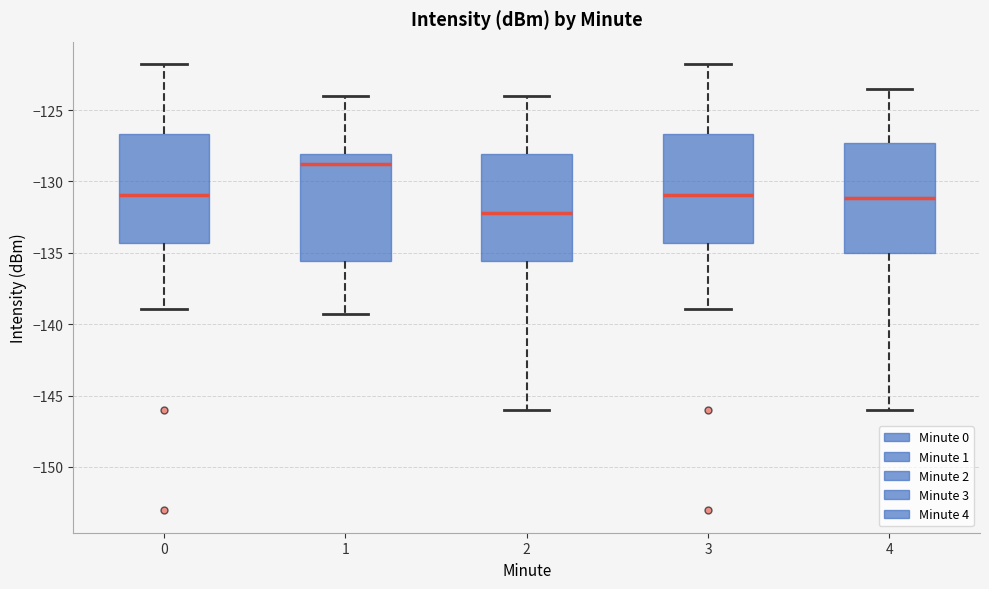

Reading left to right, transcribe this box plot: for each box, give where its median line is, the range the box spans, and where its two whiskers end, as read against the y-axis. The values are not printed on the chart, so give them approximately, as read against the axis.

0: median -131.0, box -134.5 to -126.5, whiskers -139.0 to -122.0
1: median -129.0, box -135.5 to -128.0, whiskers -139.5 to -124.0
2: median -132.0, box -135.5 to -128.0, whiskers -146.0 to -124.0
3: median -131.0, box -134.5 to -126.5, whiskers -139.0 to -122.0
4: median -131.0, box -135.0 to -127.5, whiskers -146.0 to -123.5